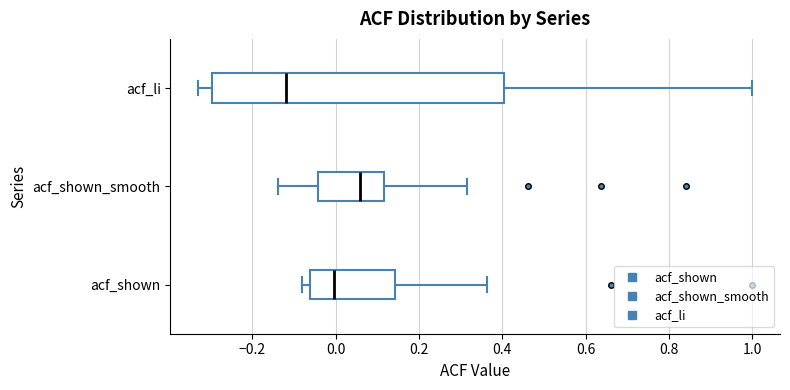

Comparing the boxes themselves (not the whiskers), which one is the widest?

acf_li